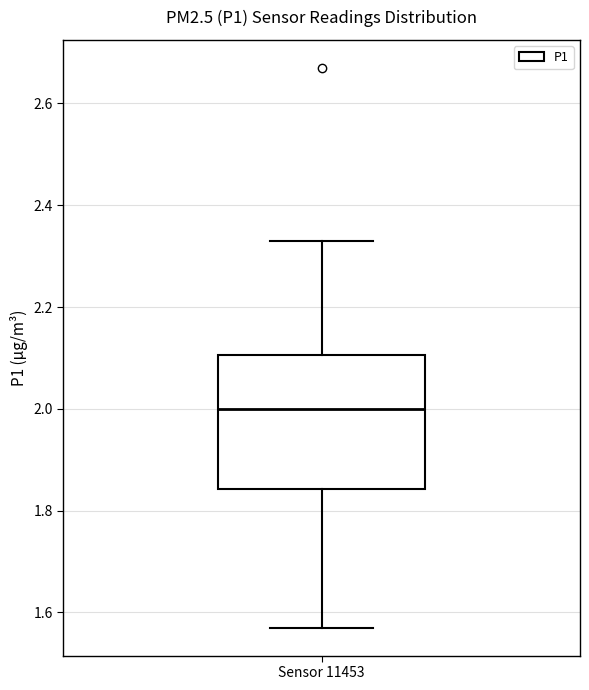

Read this box plot against the y-axis: the position of the median line, the range covered by the box, and the ends of both whiskers. The values are not printed on the chart, so give them approximately, as read against the axis.

median 2.00, box 1.84 to 2.10, whiskers 1.58 to 2.34